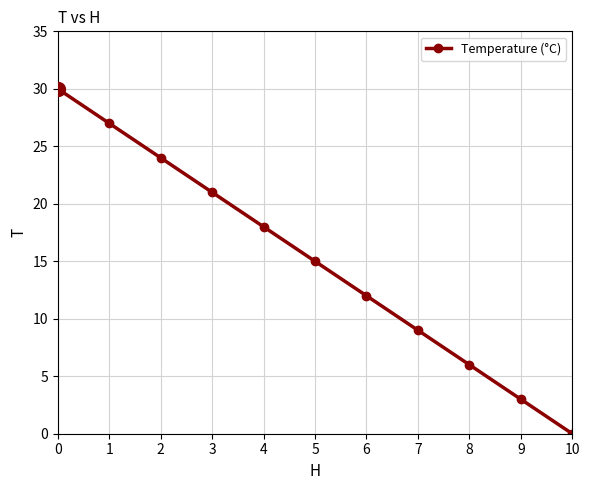

Reading left to right, list all the values displayed in this chart.

30	27	24	21	18	15	12	9	6	3	0